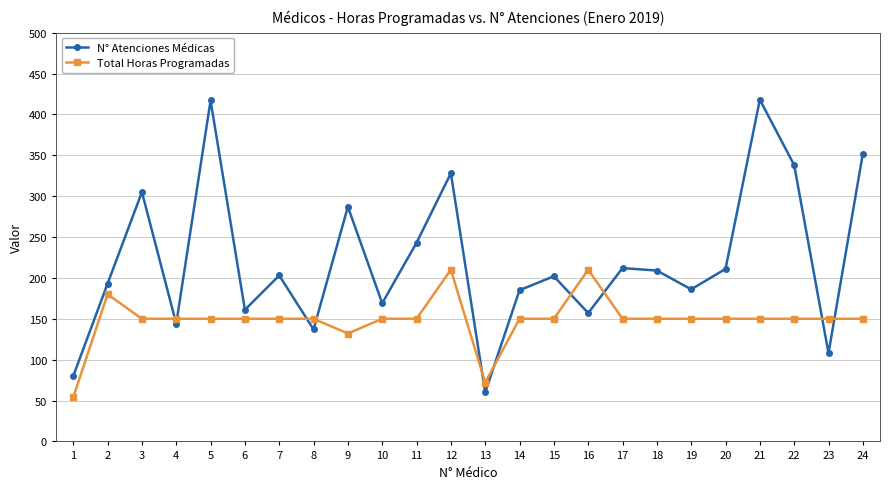

Which category has the lowest value in the N° Atenciones Médicas series?

13